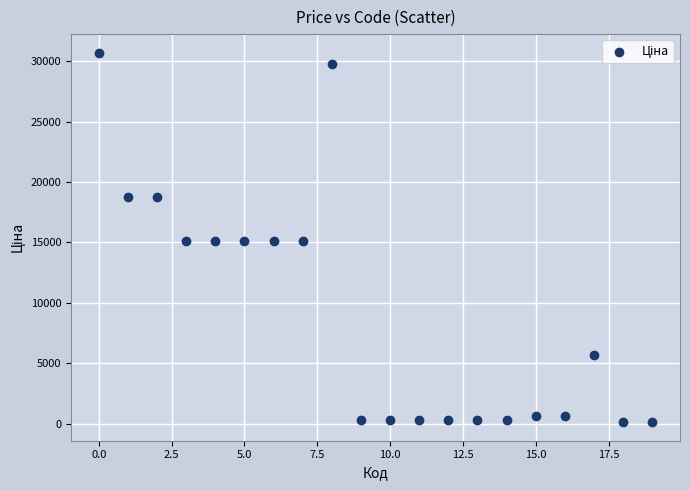

What is the range of Y values (max minus min)?

30603.0